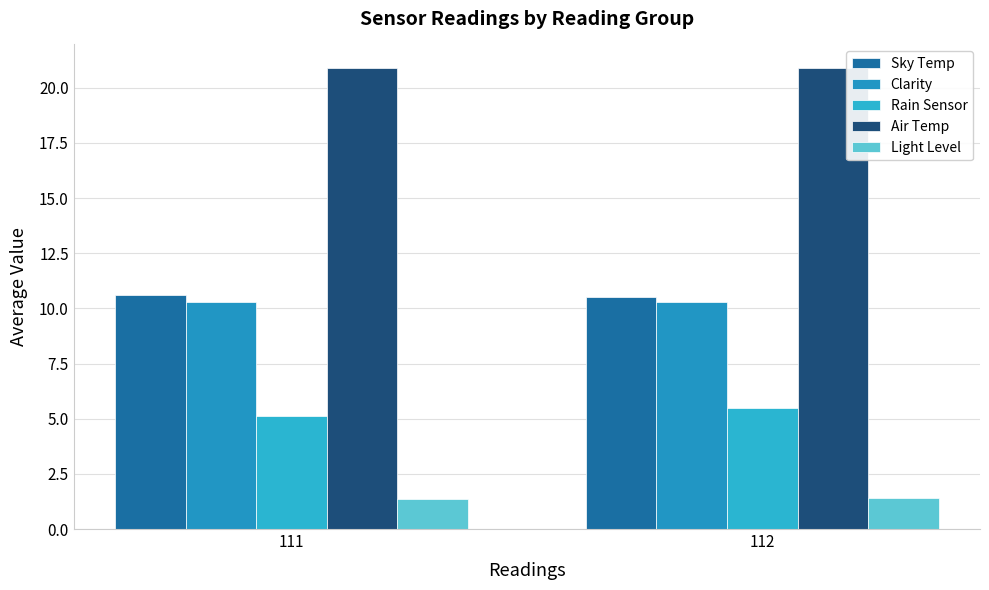

At how many categories does at least one series exceed 19?

2